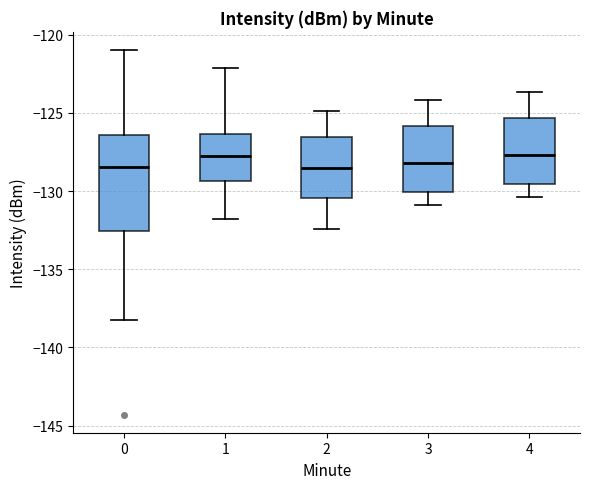

Reading left to right, read every box against the y-axis: the position of its median line, the range the box covers, and the ends of its whiskers. The values are not printed on the chart, so give them approximately, as read against the axis.

0: median -128.5, box -132.5 to -126.5, whiskers -138.5 to -121.0
1: median -127.5, box -129.5 to -126.5, whiskers -132.0 to -122.0
2: median -128.5, box -130.5 to -126.5, whiskers -132.5 to -125.0
3: median -128.0, box -130.0 to -126.0, whiskers -131.0 to -124.0
4: median -127.5, box -129.5 to -125.5, whiskers -130.5 to -123.5